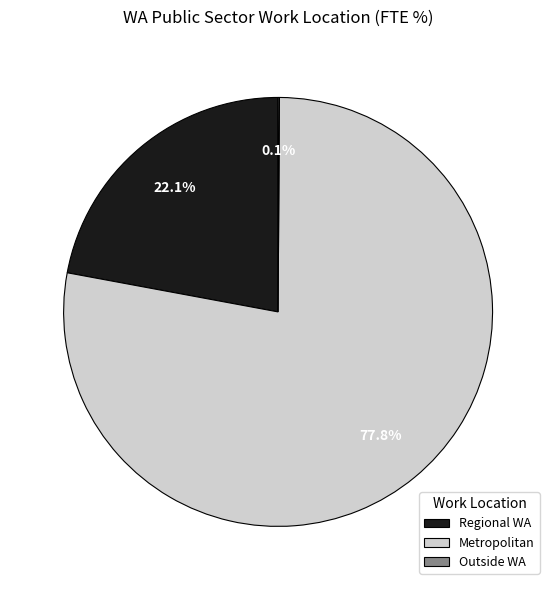

Is the sum of Regional WA and Metropolitan greater than half?

Yes